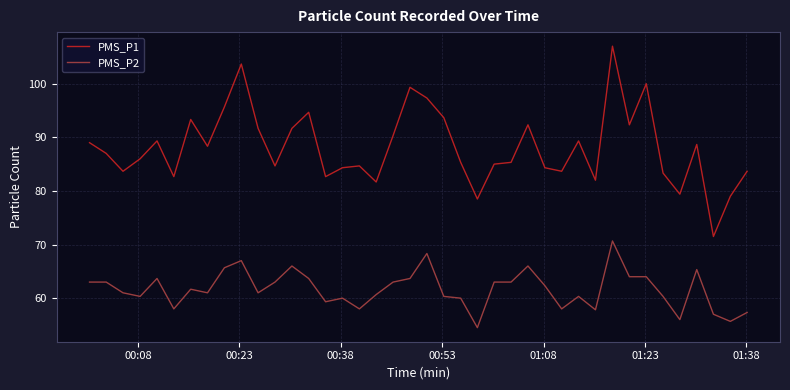

How many series are shown in this chart?

2